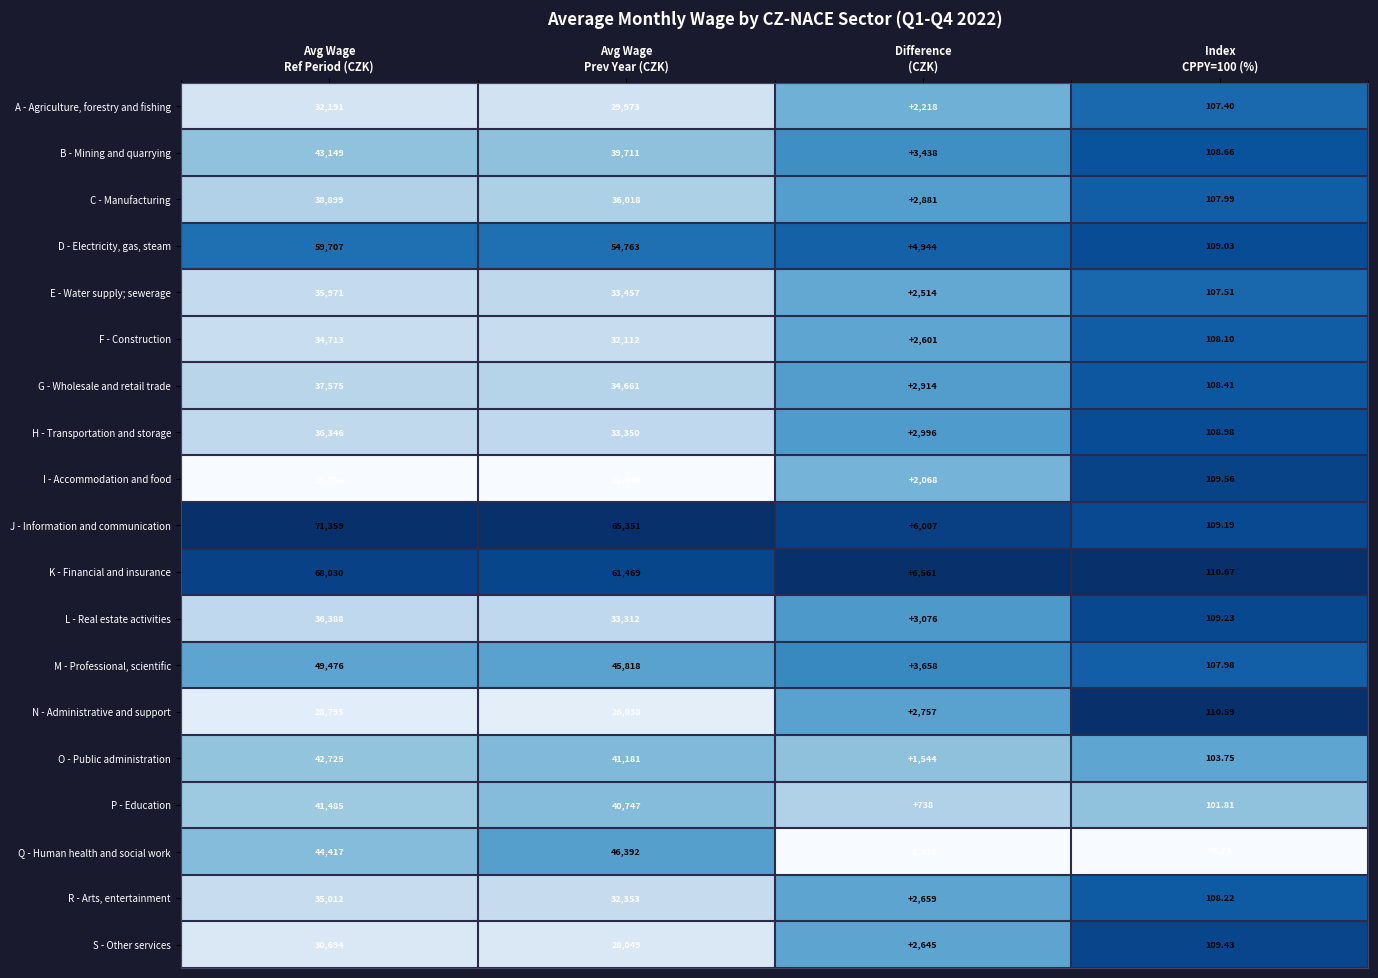

Rank the series by their maximum value, from lowest to highest.

I - Accommodation and food, N - Administrative and support, S - Other services, A - Agriculture, forestry and fishing, F - Construction, R - Arts, entertainment, E - Water supply; sewerage, H - Transportation and storage, L - Real estate activities, G - Wholesale and retail trade, C - Manufacturing, P - Education, O - Public administration, B - Mining and quarrying, Q - Human health and social work, M - Professional, scientific, D - Electricity, gas, steam, K - Financial and insurance, J - Information and communication